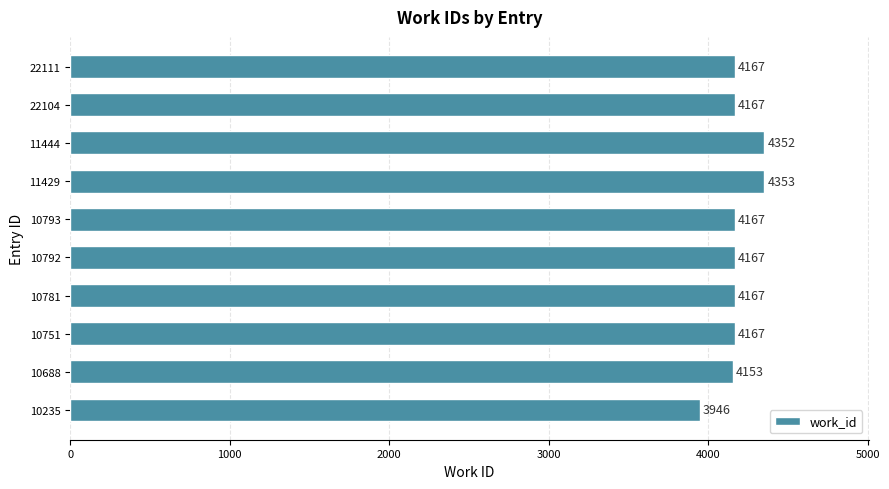

The chart shows a value of 1401 at 22111. True or false?

False